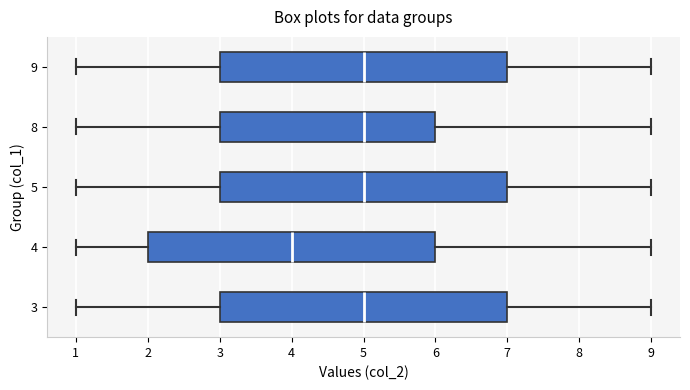

Reading bottom to top, read every box against the x-axis: the position of its median line, the range the box covers, and the ends of its whiskers. The values are not printed on the chart, so give them approximately, as read against the axis.

3: median 5, box 3 to 7, whiskers 1 to 9
4: median 4, box 2 to 6, whiskers 1 to 9
5: median 5, box 3 to 7, whiskers 1 to 9
8: median 5, box 3 to 6, whiskers 1 to 9
9: median 5, box 3 to 7, whiskers 1 to 9